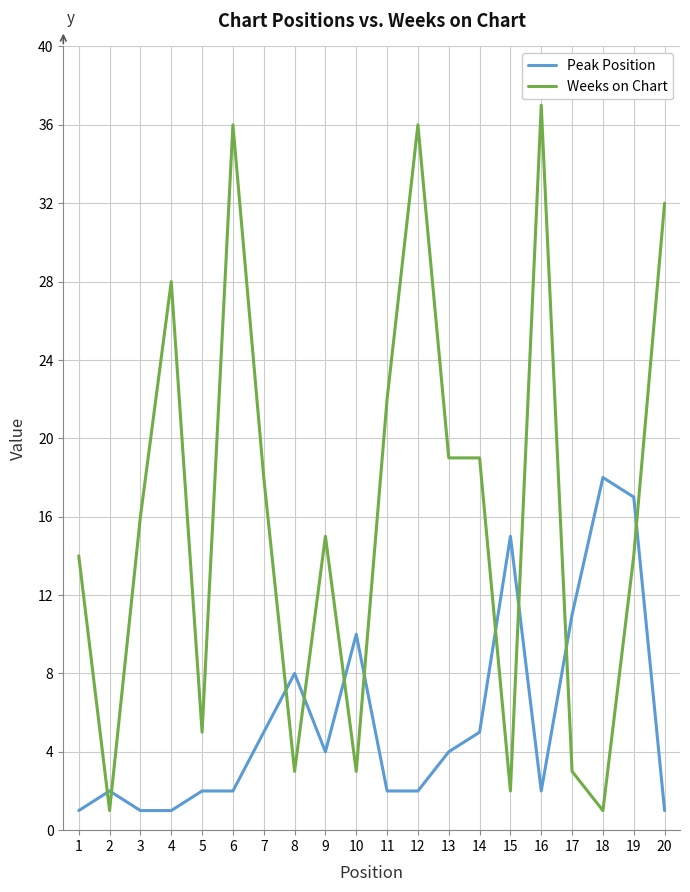

Rank the series at 5 from lowest to highest value.

Peak Position, Weeks on Chart